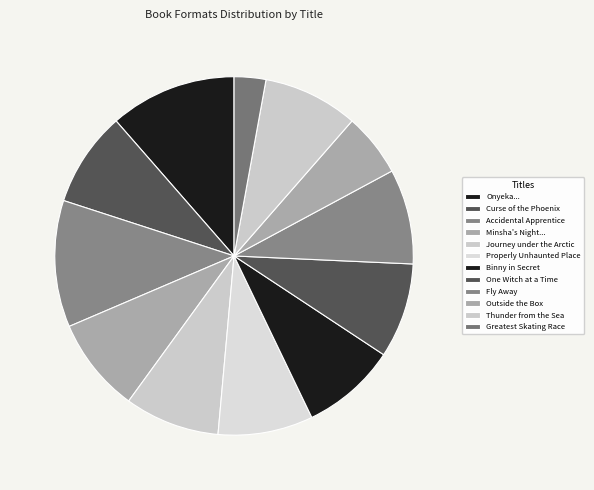

Does Binny in Secret represent more than half of the total?

No